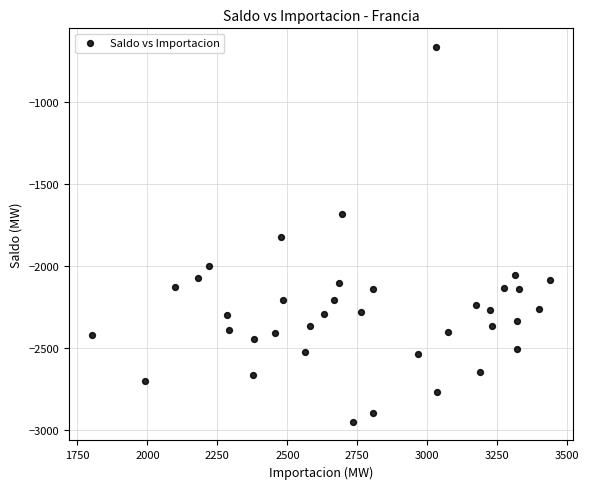

What is the range of Y values (max minus min)?

2285.4